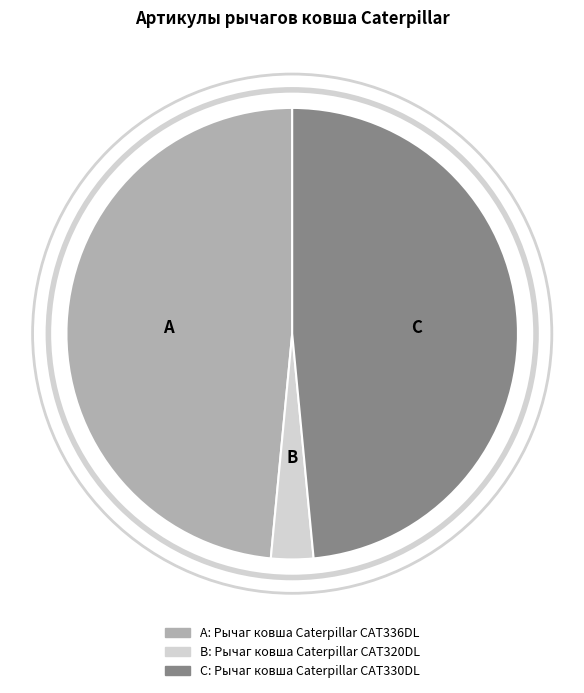

Does any single category account for the majority?

No